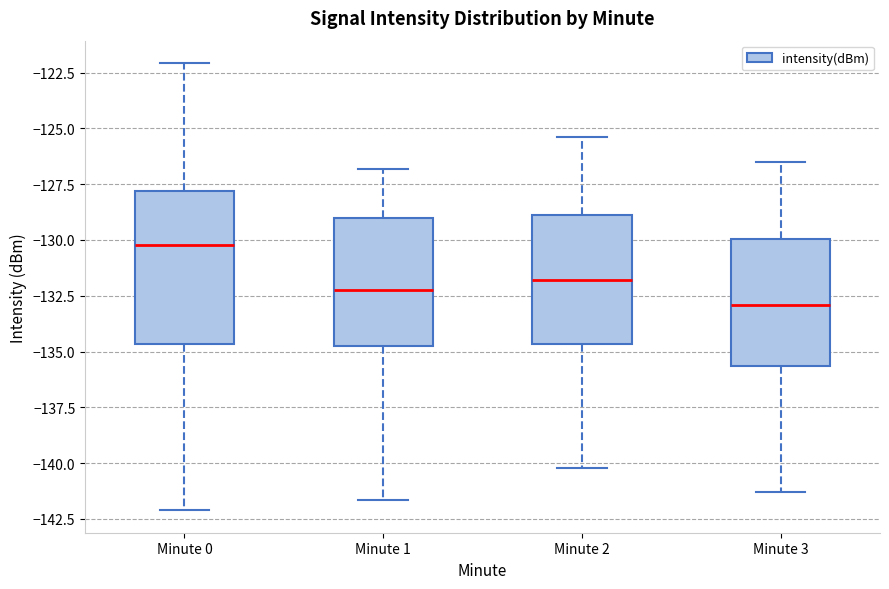

Reading left to right, transcribe this box plot: for each box, give where its median line is, the range the box spans, and where its two whiskers end, as read against the y-axis. The values are not printed on the chart, so give them approximately, as read against the axis.

Minute 0: median -130.0, box -134.5 to -128.0, whiskers -142.0 to -122.0
Minute 1: median -132.5, box -134.5 to -129.0, whiskers -141.5 to -127.0
Minute 2: median -132.0, box -134.5 to -129.0, whiskers -140.0 to -125.5
Minute 3: median -133.0, box -135.5 to -130.0, whiskers -141.5 to -126.5